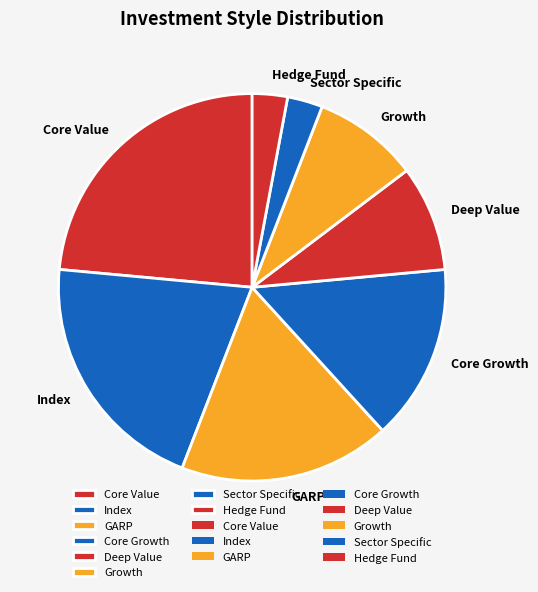

The Hedge Fund slice represents 3% of the pie. True or false?

True